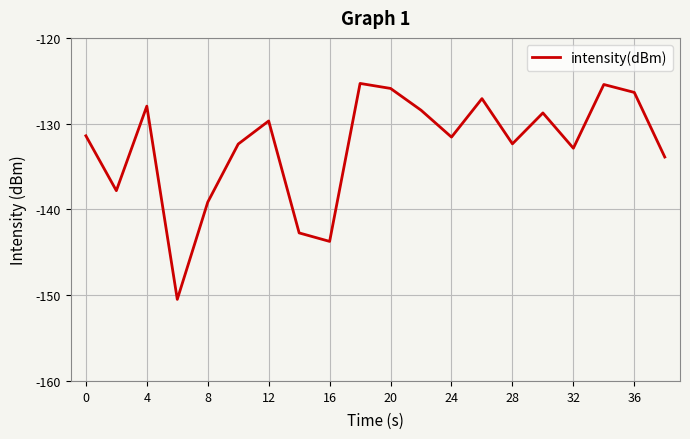

What is the smallest value displayed?

-150.5